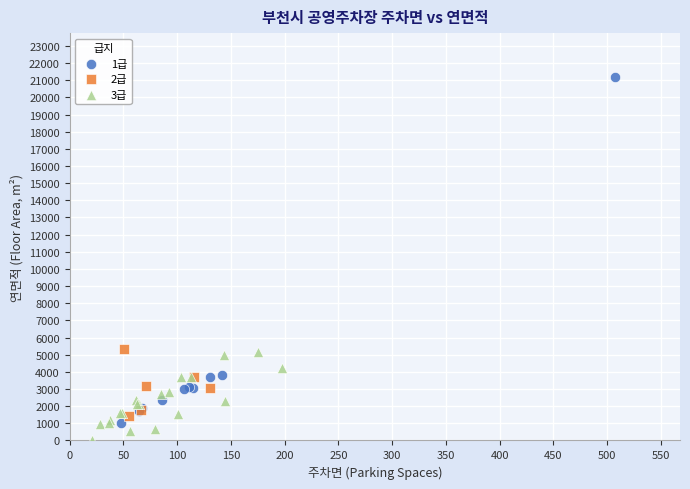

Which series reaches the maximum Y coordinate?

1급